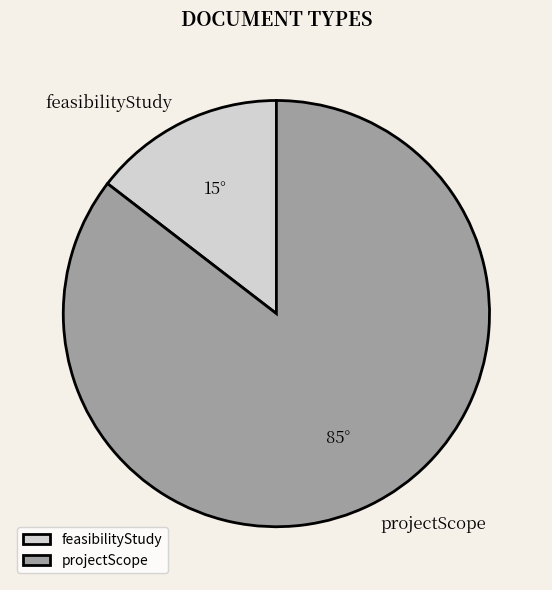

Rank the categories by value from highest to lowest.

projectScope, feasibilityStudy